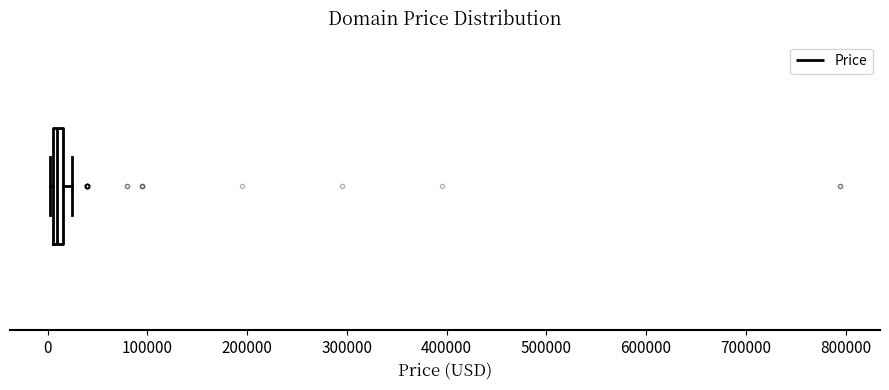

Where is the left edge of the box on the x-axis? The values are not printed on the chart, so give them approximately, as read against the axis.

0